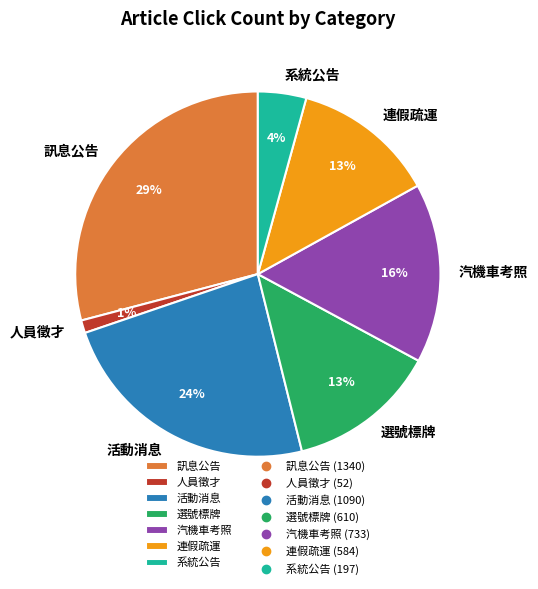

Do 汽機車考照 and 選號標牌 together represent more than half of the pie?

No